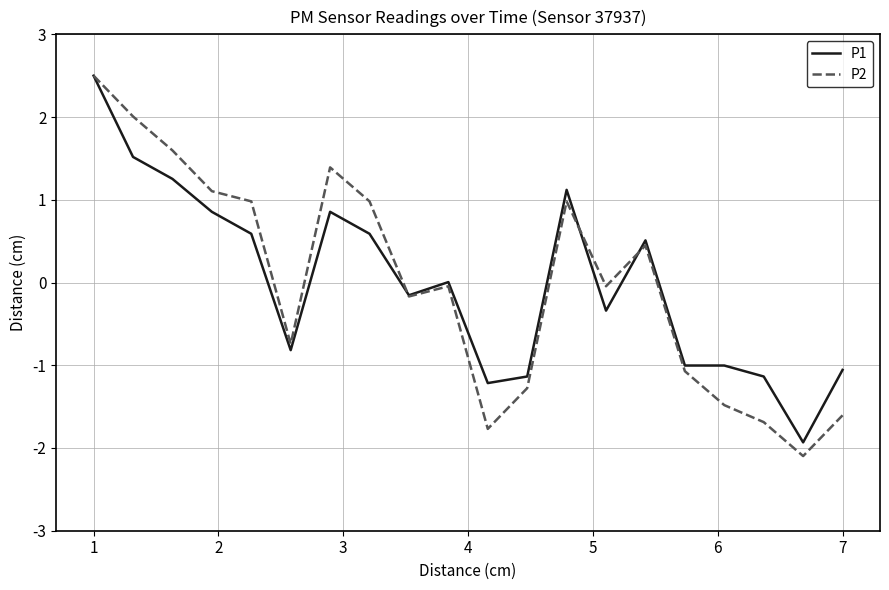

What is the difference between the maximum and minimum values in the P1 series?

4.4